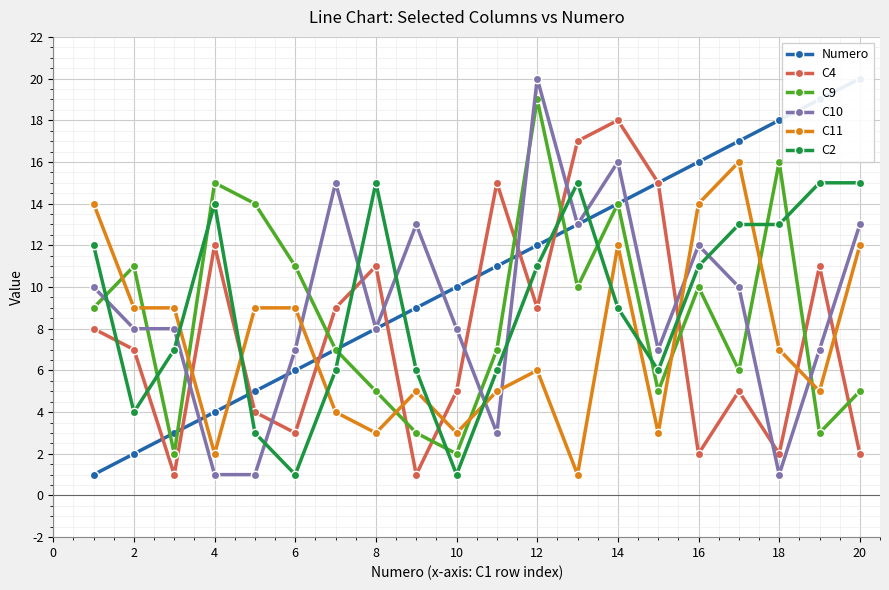

Does the chart display data point markers on the line(s)?

Yes